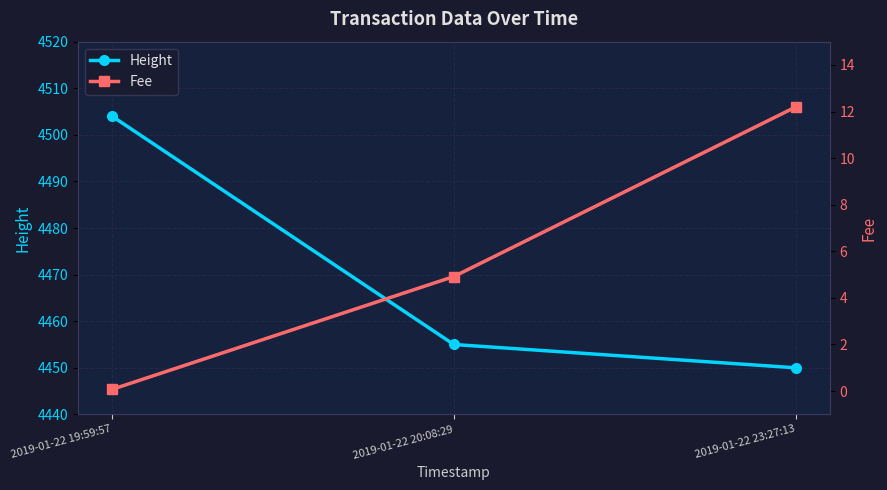

What is the total value across all series at 2019-01-22 23:27:13?

4462.2